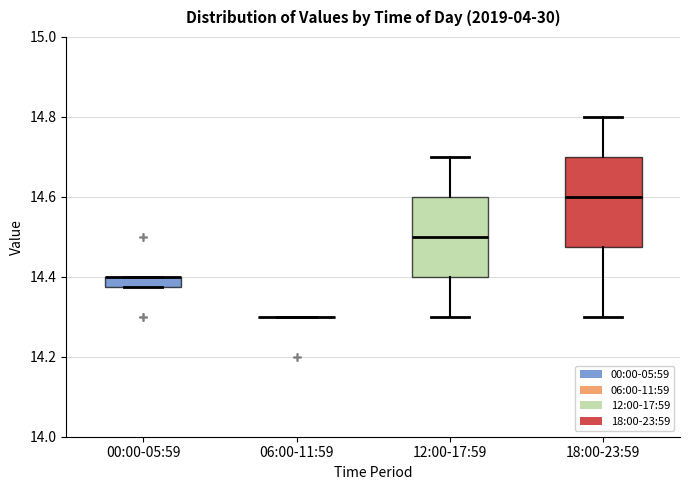

Where does the upper whisker of the box for 18:00-23:59 end on the y-axis? The values are not printed on the chart, so give them approximately, as read against the axis.

14.80